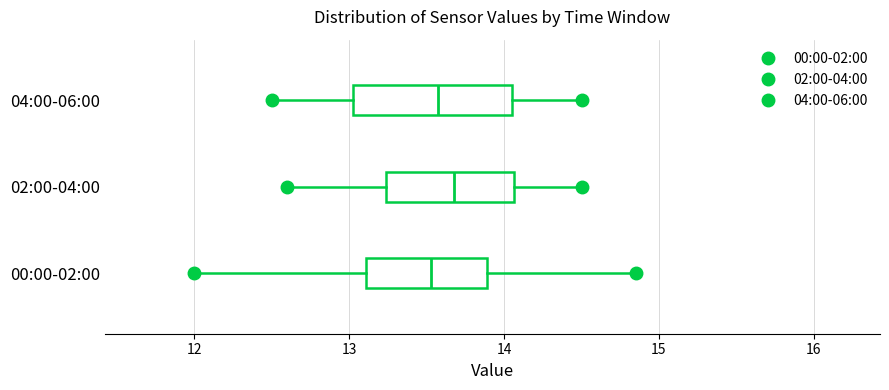

Where does the left whisker of the box for 02:00-04:00 end on the x-axis? The values are not printed on the chart, so give them approximately, as read against the axis.

12.6